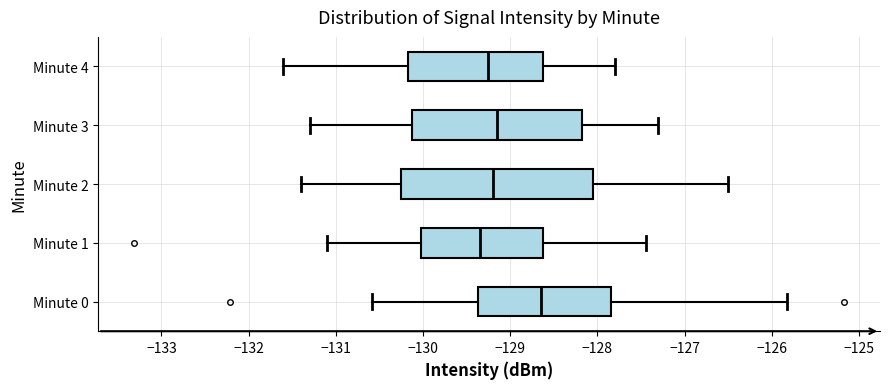

Reading bottom to top, transcribe this box plot: for each box, give where its median line is, the range the box spans, and where its two whiskers end, as read against the x-axis. The values are not printed on the chart, so give them approximately, as read against the axis.

Minute 0: median -128.6, box -129.4 to -127.8, whiskers -130.6 to -125.8
Minute 1: median -129.3, box -130.0 to -128.6, whiskers -131.1 to -127.4
Minute 2: median -129.2, box -130.2 to -128.0, whiskers -131.4 to -126.5
Minute 3: median -129.1, box -130.1 to -128.2, whiskers -131.3 to -127.3
Minute 4: median -129.2, box -130.2 to -128.6, whiskers -131.6 to -127.8